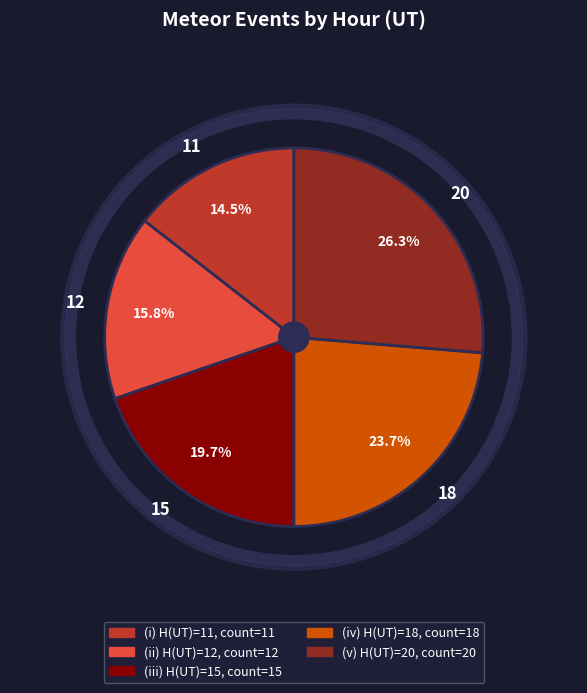

To the nearest percent, what portion does 15 represent?

20%